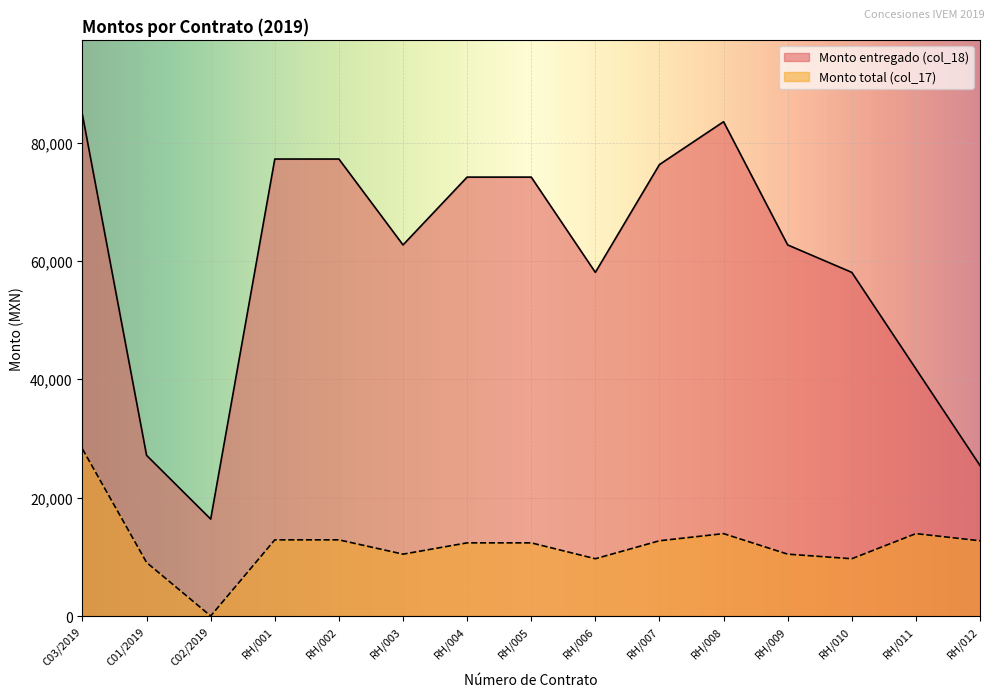

True or false: Monto entregado (col_18) has a value of 118727.6 at RH/002.

False